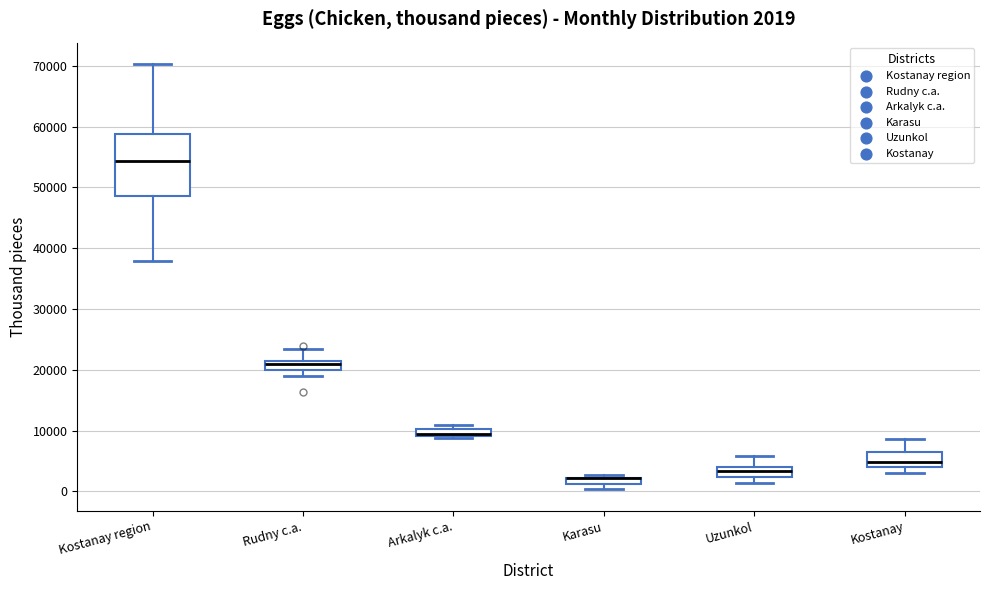

Which box is the tallest, from its lower edge to its upper edge?

Kostanay region